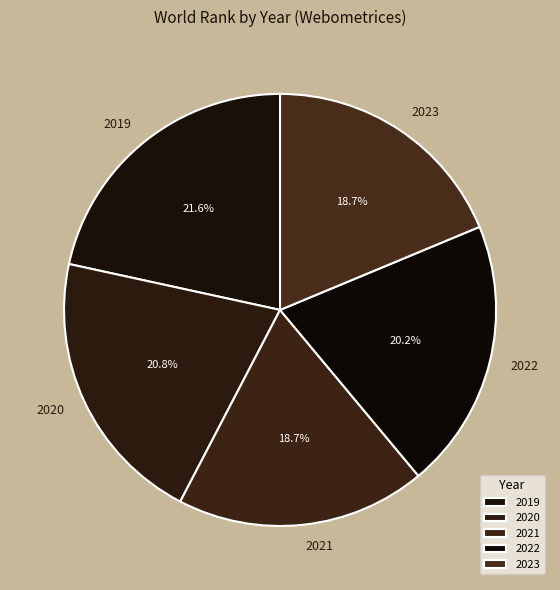

Count the number of slices in the pie.

5